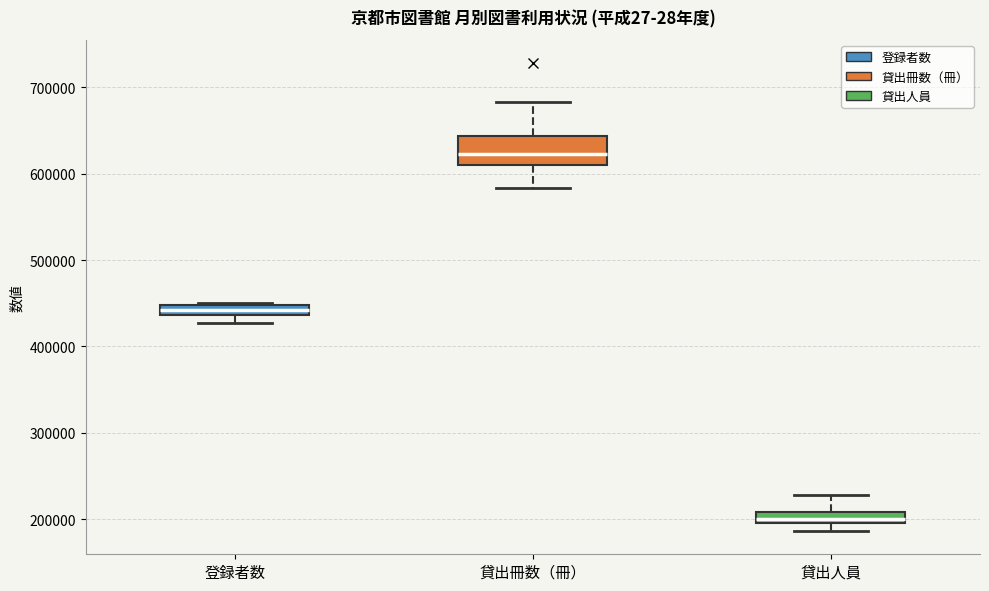

Which box's median line is the lowest?

貸出人員